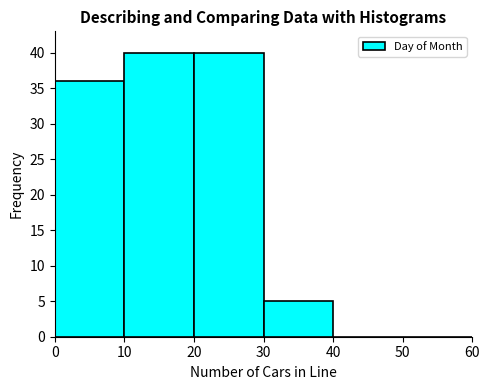

How tall is the bar that spans 30 to 40 on the x-axis? The values are not printed on the chart, so give them approximately, as read against the axis.

5